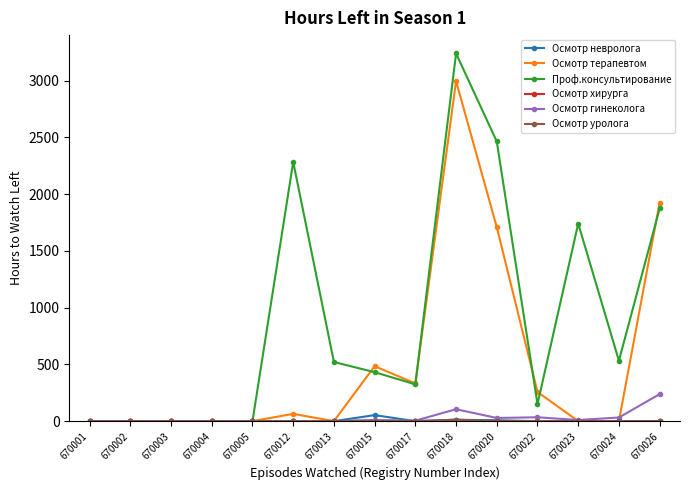

Which label corresponds to the largest value in the chart?

670018